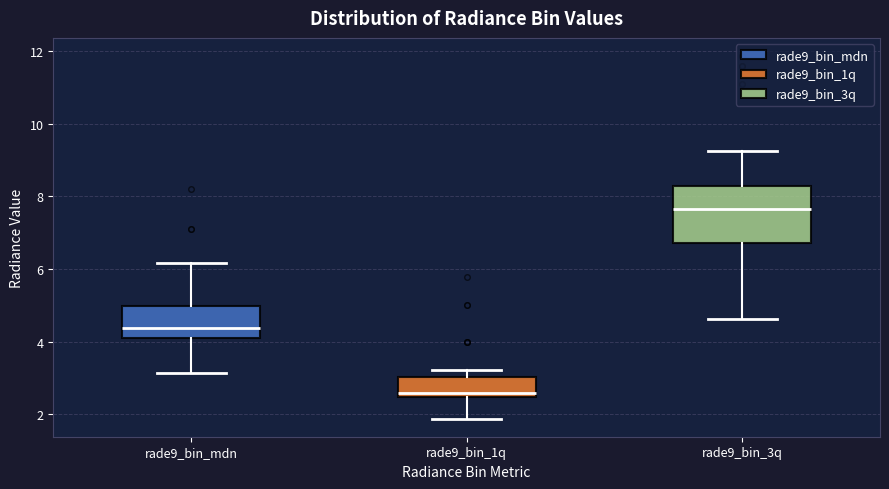

Which box is the tallest, from its lower edge to its upper edge?

rade9_bin_3q